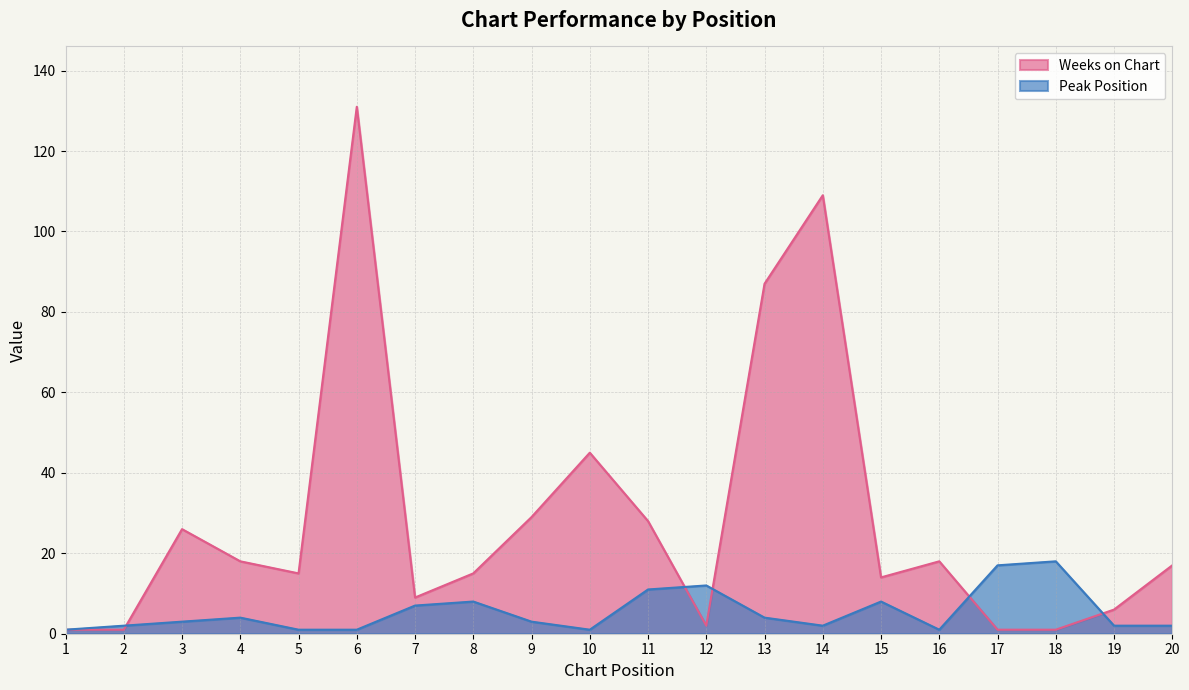

Which series has the largest total across all categories?

Weeks on Chart